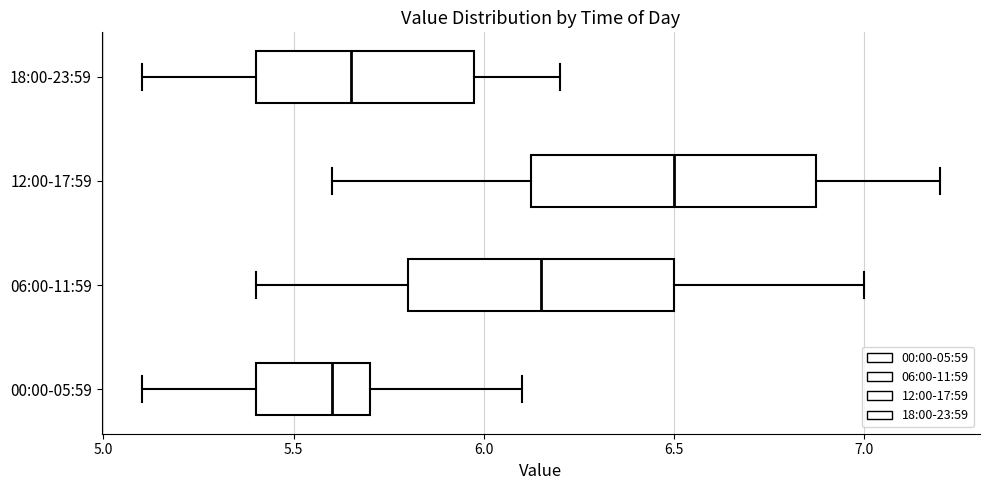

Reading bottom to top, transcribe this box plot: for each box, give where its median line is, the range the box spans, and where its two whiskers end, as read against the x-axis. The values are not printed on the chart, so give them approximately, as read against the axis.

00:00-05:59: median 5.60, box 5.40 to 5.70, whiskers 5.10 to 6.10
06:00-11:59: median 6.15, box 5.80 to 6.50, whiskers 5.40 to 7.00
12:00-17:59: median 6.50, box 6.15 to 6.90, whiskers 5.60 to 7.20
18:00-23:59: median 5.65, box 5.40 to 6.00, whiskers 5.10 to 6.20